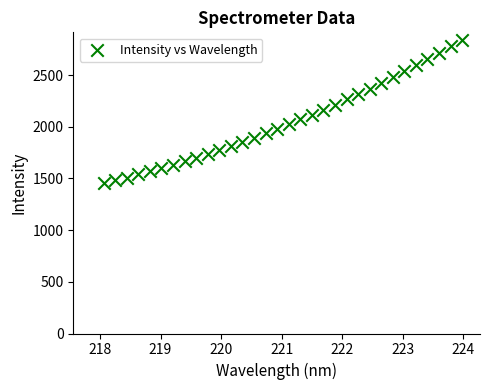

What is the range of Y values (max minus min)?

1390.1